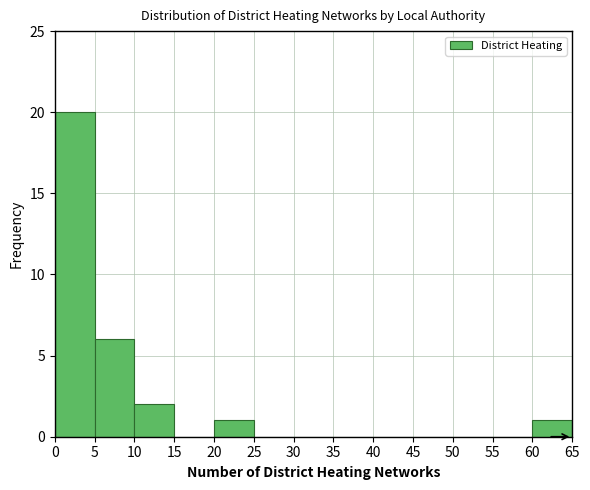

Reading left to right, transcribe this chart: for each bar, give the range it covers on the x-axis and its height. The values are not printed on the chart, so give them approximately, as read against the axis.

0 to 5: 20
5 to 10: 6
10 to 15: 2
15 to 20: 0
20 to 25: 1
25 to 30: 0
30 to 35: 0
35 to 40: 0
40 to 45: 0
45 to 50: 0
50 to 55: 0
55 to 60: 0
60 to 65: 1